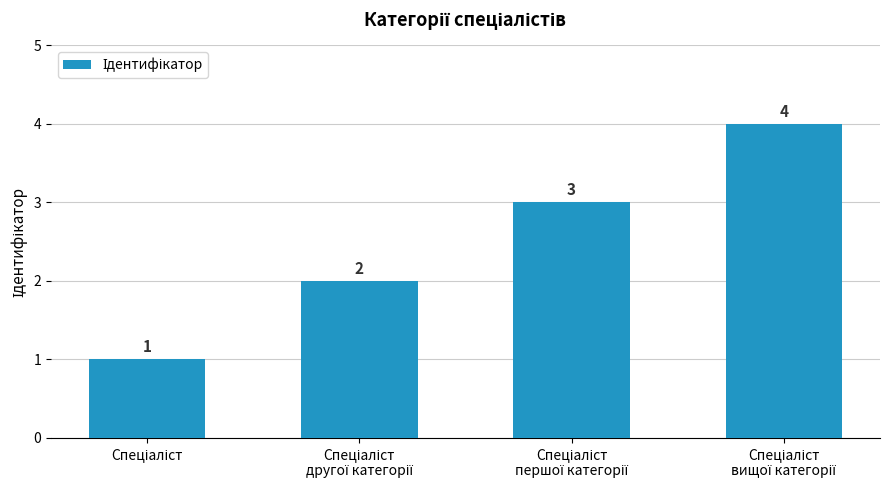

What is the difference between the maximum and minimum values?

3